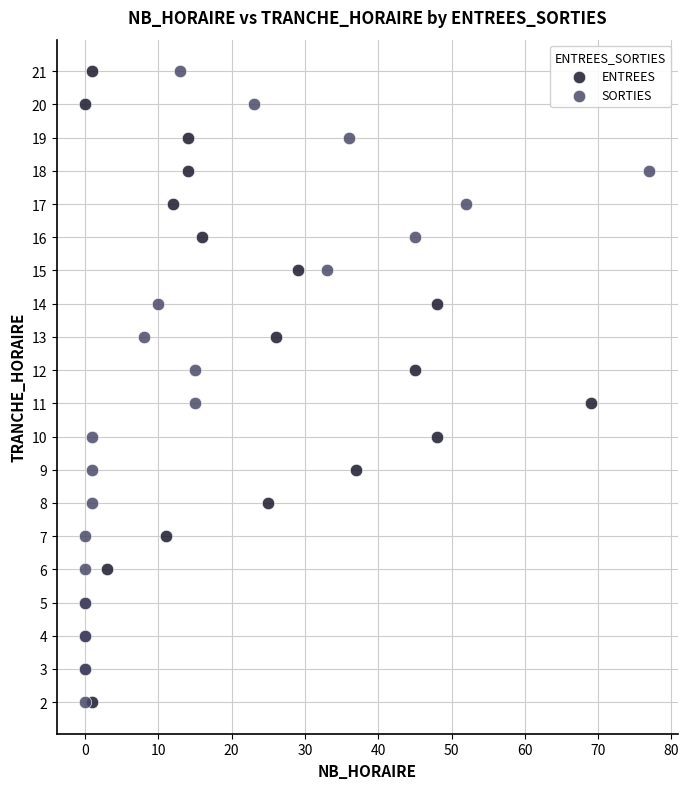

What are all the series names shown in the legend?

ENTREES, SORTIES